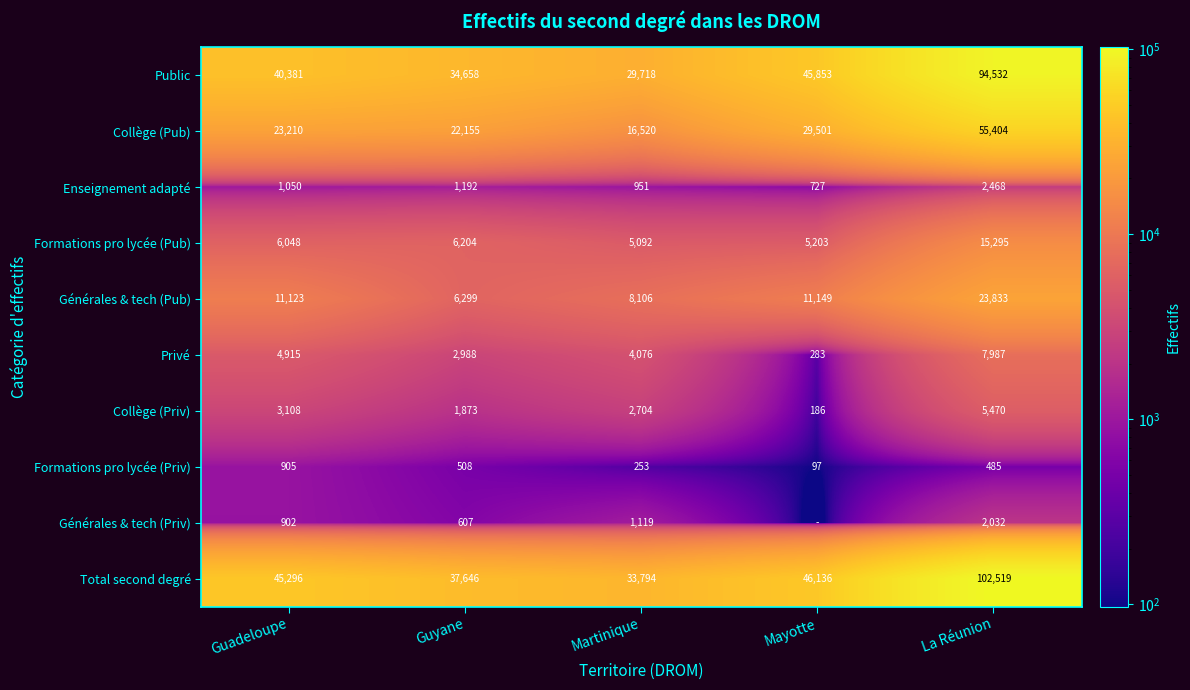

At which category is the sum across all series the highest?

La Réunion